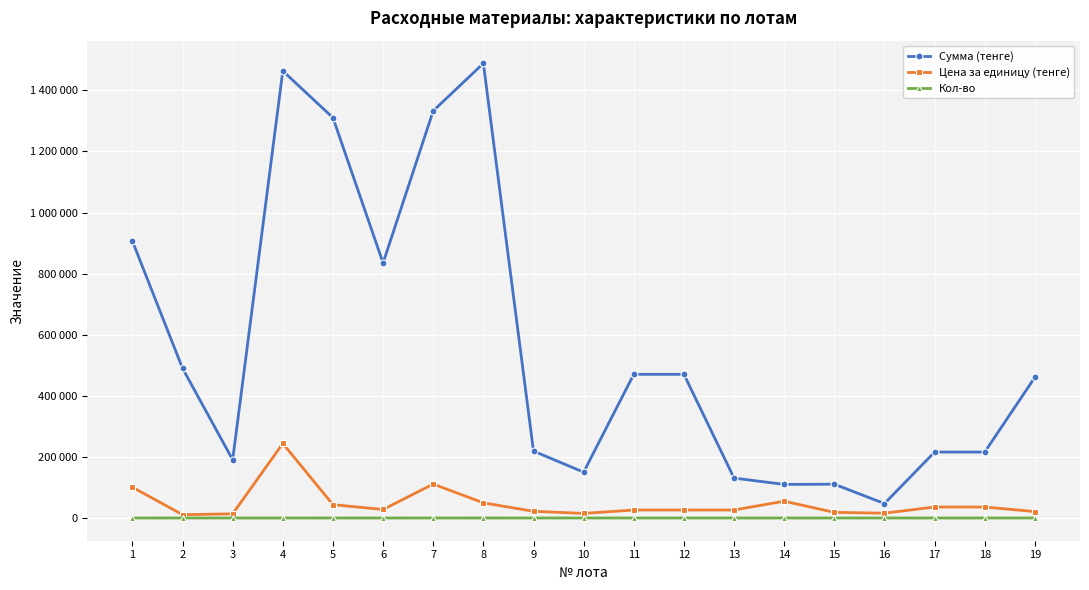

Is the value of Цена за единицу (тенге) at 19 greater than the value of Кол-во at 2?

Yes